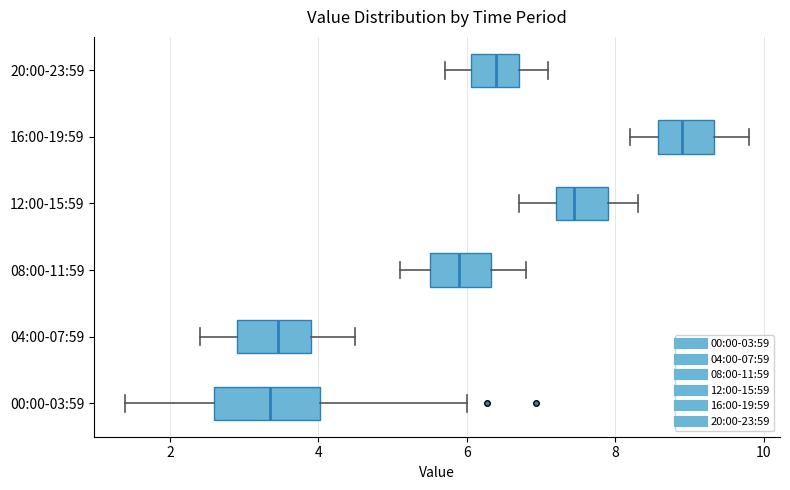

Reading bottom to top, read every box against the x-axis: the position of its median line, the range the box covers, and the ends of its whiskers. The values are not printed on the chart, so give them approximately, as read against the axis.

00:00-03:59: median 3.4, box 2.6 to 4.0, whiskers 1.4 to 6.0
04:00-07:59: median 3.4, box 3.0 to 4.0, whiskers 2.4 to 4.6
08:00-11:59: median 6.0, box 5.6 to 6.4, whiskers 5.2 to 6.8
12:00-15:59: median 7.4, box 7.2 to 8.0, whiskers 6.8 to 8.4
16:00-19:59: median 9.0, box 8.6 to 9.4, whiskers 8.2 to 9.8
20:00-23:59: median 6.4, box 6.0 to 6.8, whiskers 5.8 to 7.2